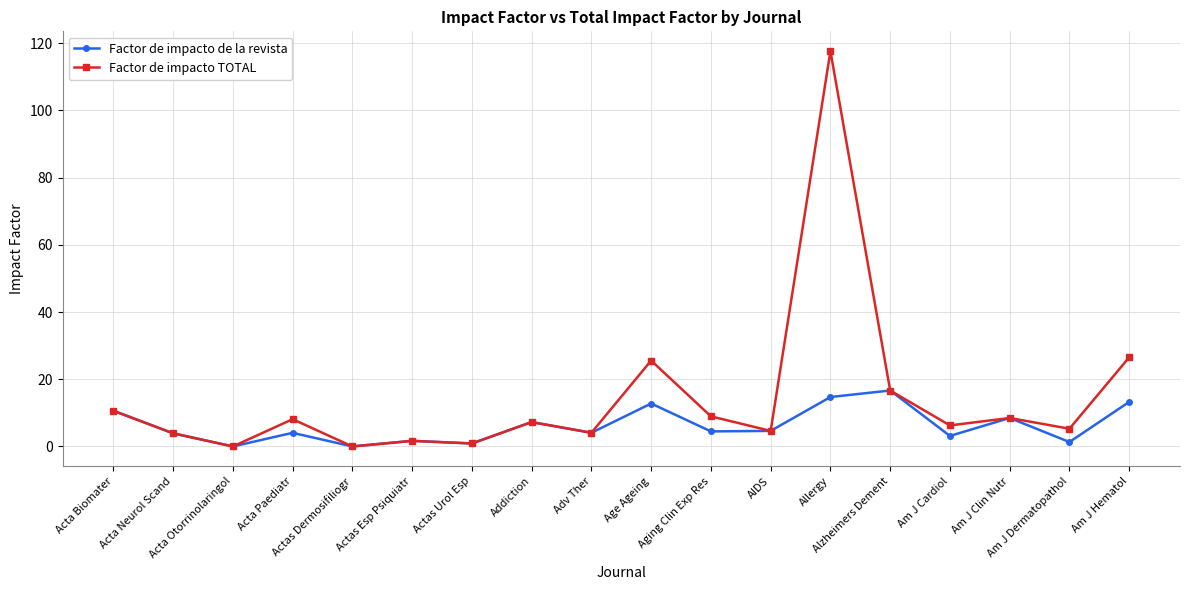

What is the maximum value for Factor de impacto de la revista?

16.7